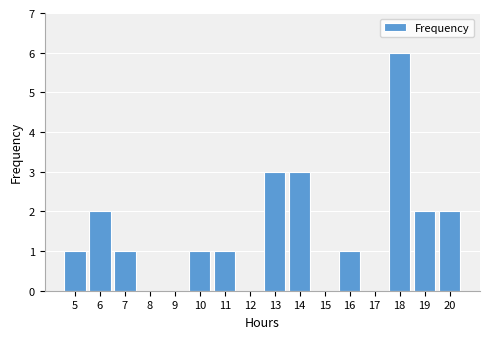

Reading left to right, list all the values displayed in this chart.

5=1	6=2	7=1	8=0	9=0	10=1	11=1	12=0	13=3	14=3	15=0	16=1	17=0	18=6	19=2	20=2